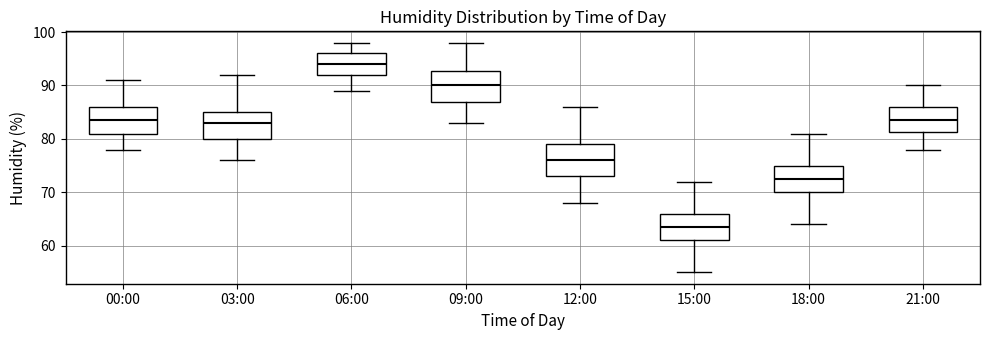

Which box's median line is the highest?

06:00